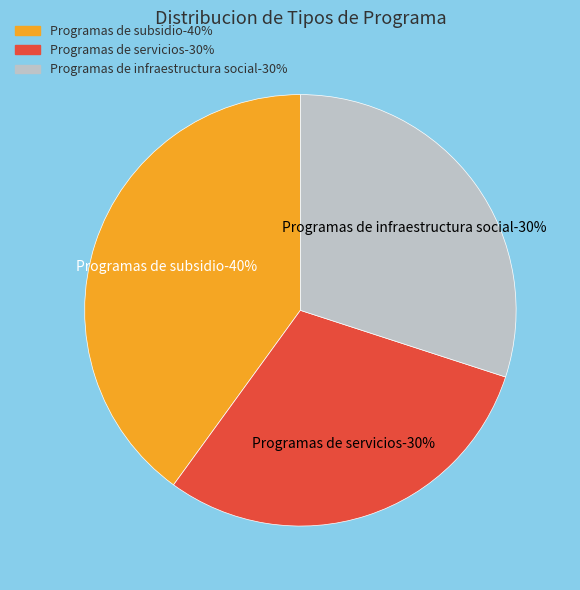

What percentage is the Programas de infraestructura social slice, to the nearest percent?

30%